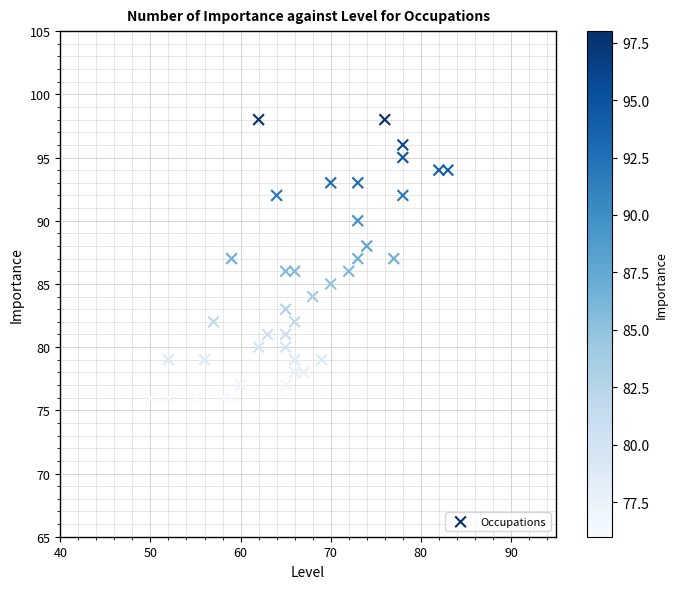

What is the range of X values (max minus min)?

33